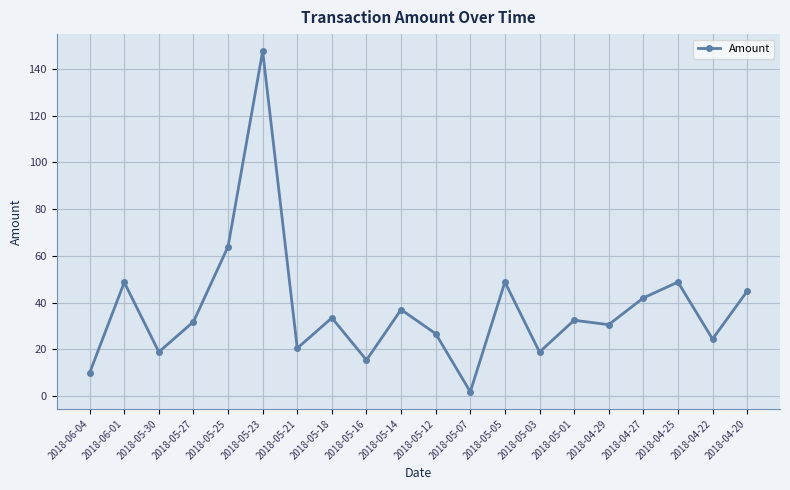

What is the sum of all values?

747.2